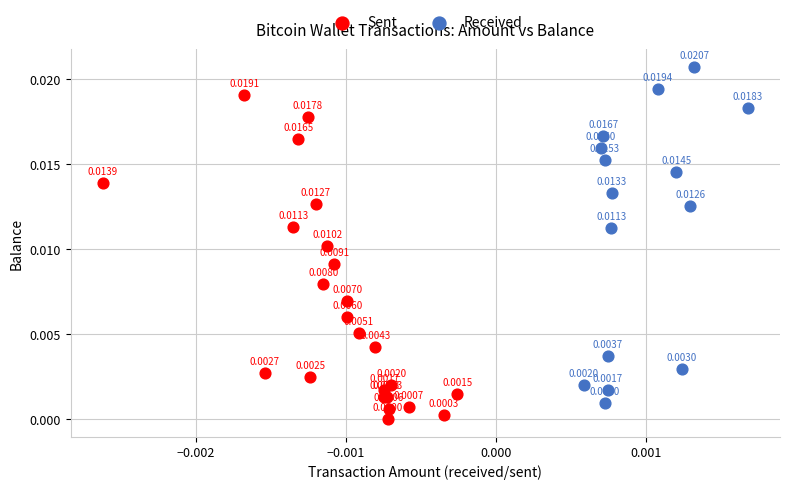

Which series has the largest Y range (max minus min)?

Received